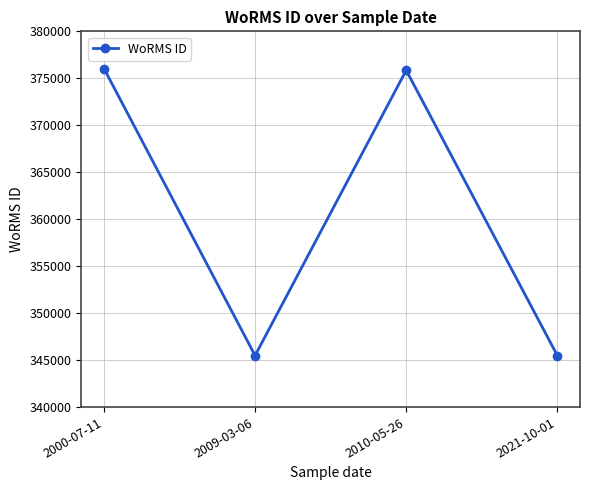

What is the average value?

360719